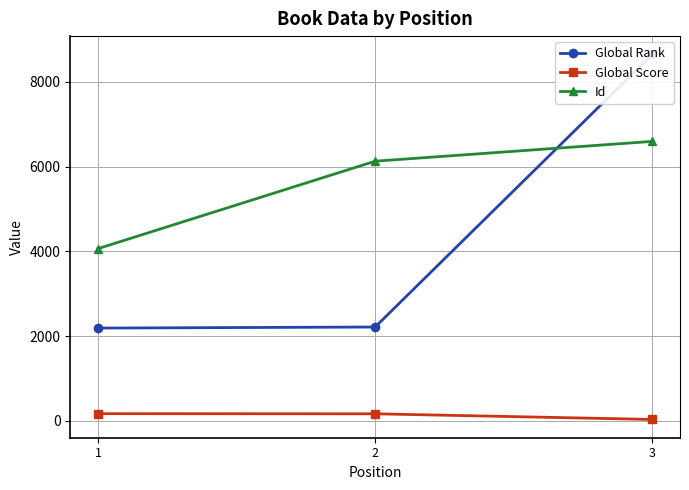

Between 2 and 3, which series saw the biggest shift?

Global Rank